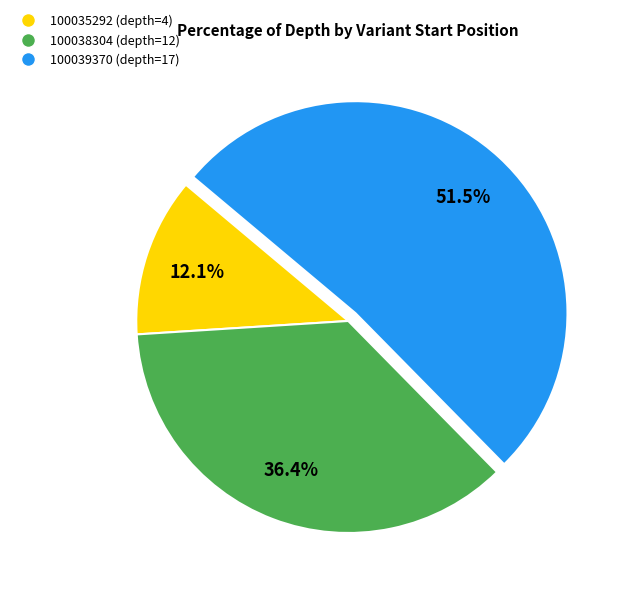

To the nearest percent, what percentage of the pie is 100038304 (depth=12)?

36%